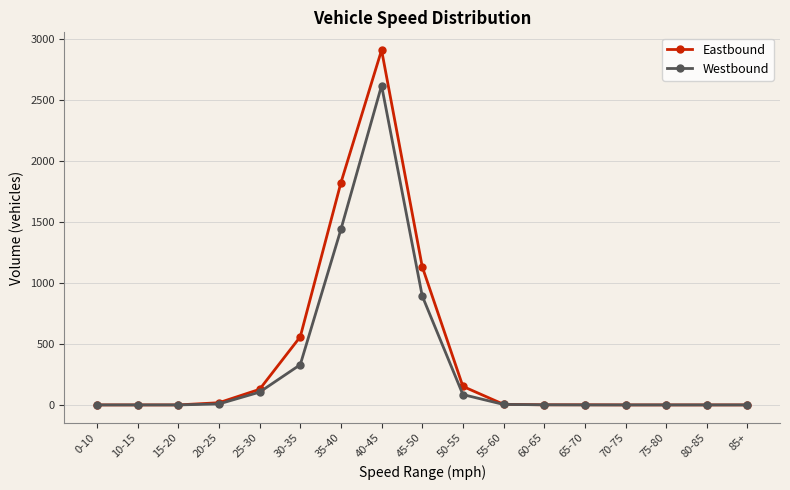

Which category has the highest value in the Eastbound series?

40-45